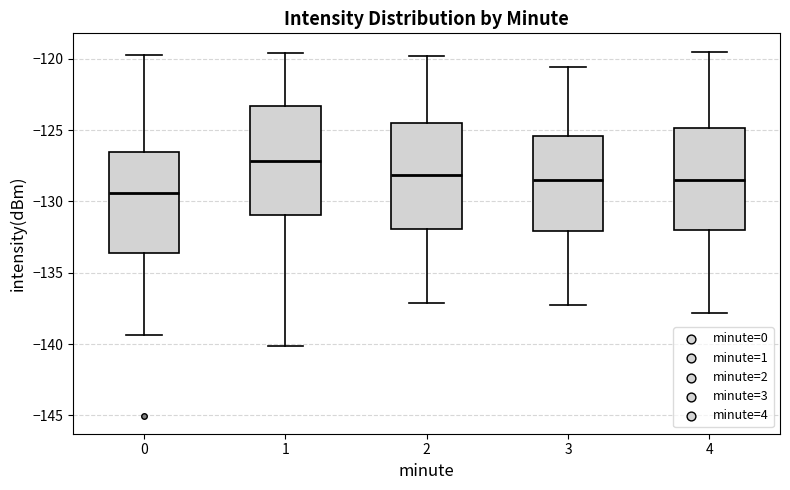

Reading left to right, read every box against the y-axis: the position of its median line, the range the box covers, and the ends of its whiskers. The values are not printed on the chart, so give them approximately, as read against the axis.

0: median -129.5, box -133.5 to -126.5, whiskers -139.5 to -120.0
1: median -127.0, box -131.0 to -123.5, whiskers -140.0 to -119.5
2: median -128.0, box -132.0 to -124.5, whiskers -137.0 to -120.0
3: median -128.5, box -132.0 to -125.5, whiskers -137.5 to -120.5
4: median -128.5, box -132.0 to -125.0, whiskers -138.0 to -119.5